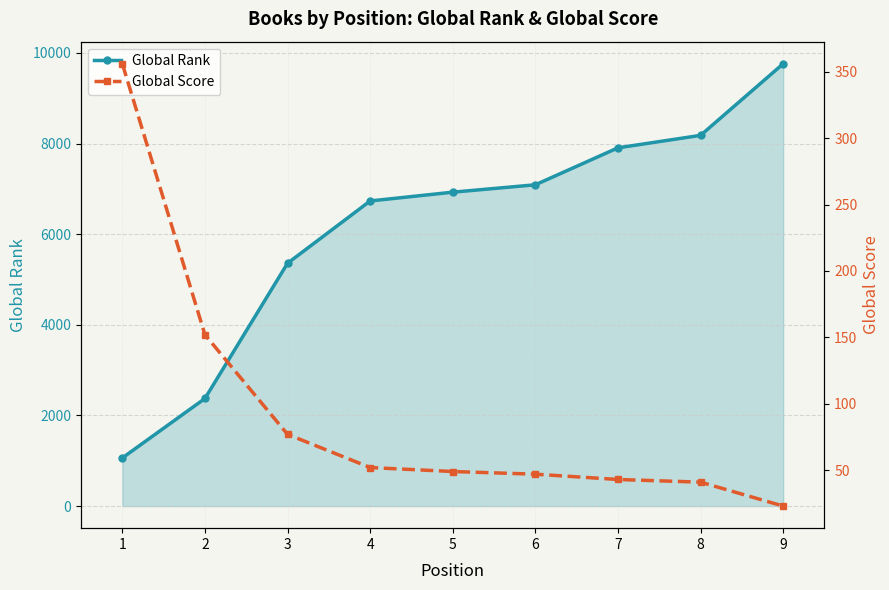

Which category has the lowest value across all series?

9